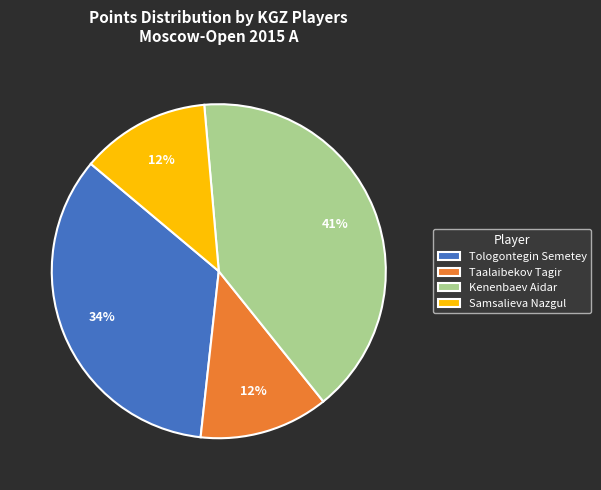

Is it true that Tologontegin Semetey is 34% of the pie?

True